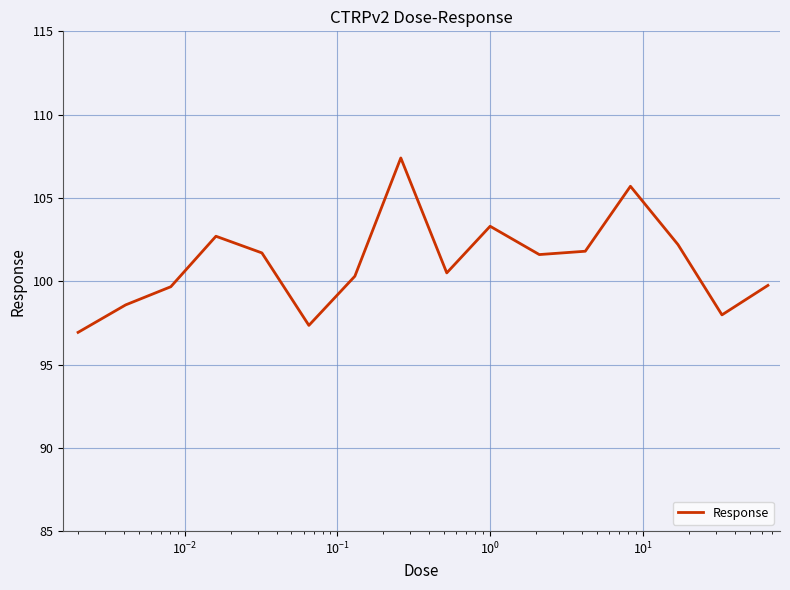

What is the smallest value displayed?

96.9